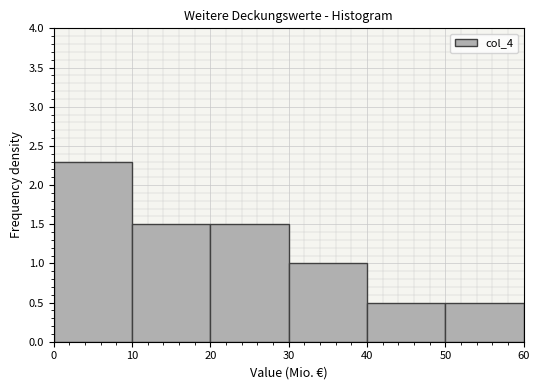

Reading left to right, list every bar in this chart as the range it spans on the x-axis followed by its height. The values are not printed on the chart, so give them approximately, as read against the axis.

0 to 10: 2.3
10 to 20: 1.5
20 to 30: 1.5
30 to 40: 1.0
40 to 50: 0.5
50 to 60: 0.5